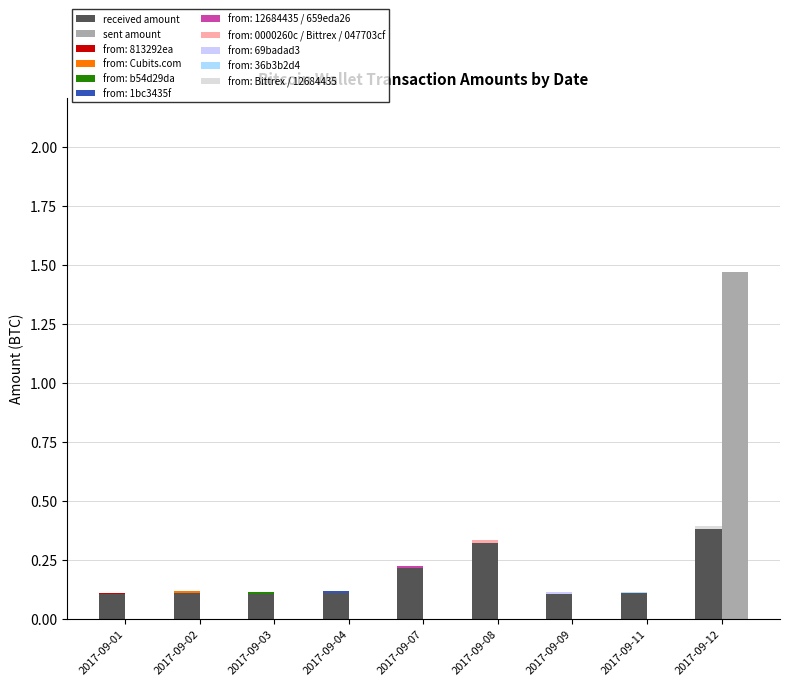

Which series has the widest spread of values?

sent amount